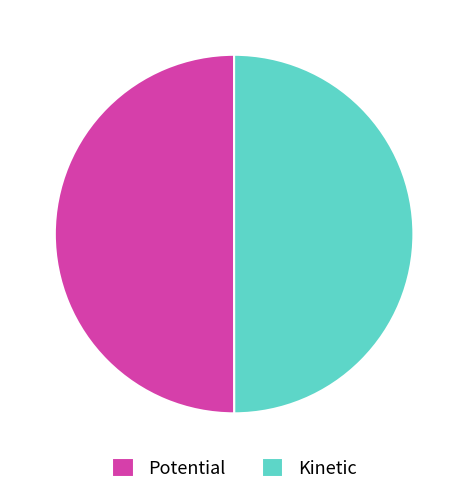

Combined, do Kinetic and Potential account for over 50%?

Yes